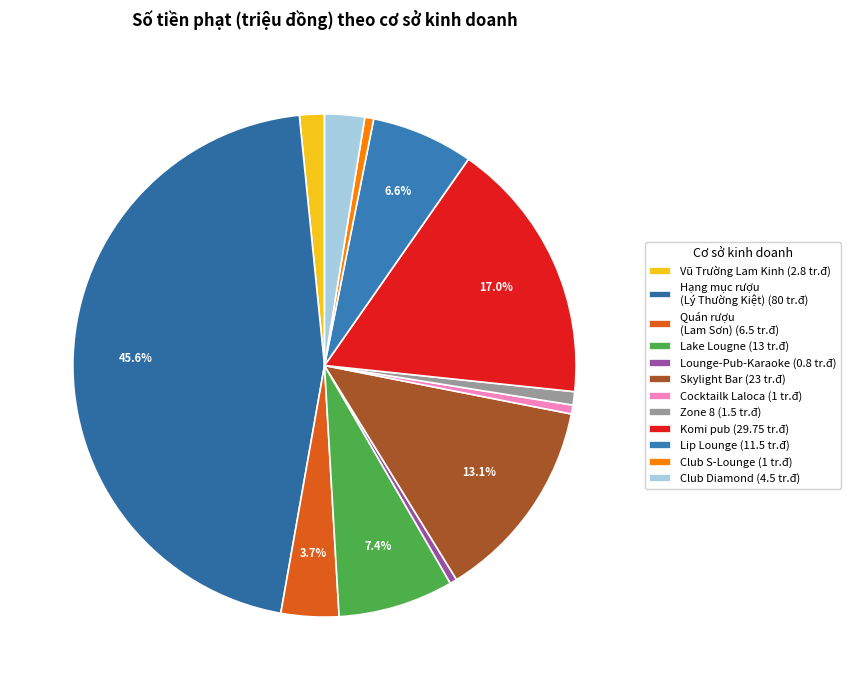

Which category has the smallest portion of the pie?

Hạng mục Lounge-Pub-Karaoke